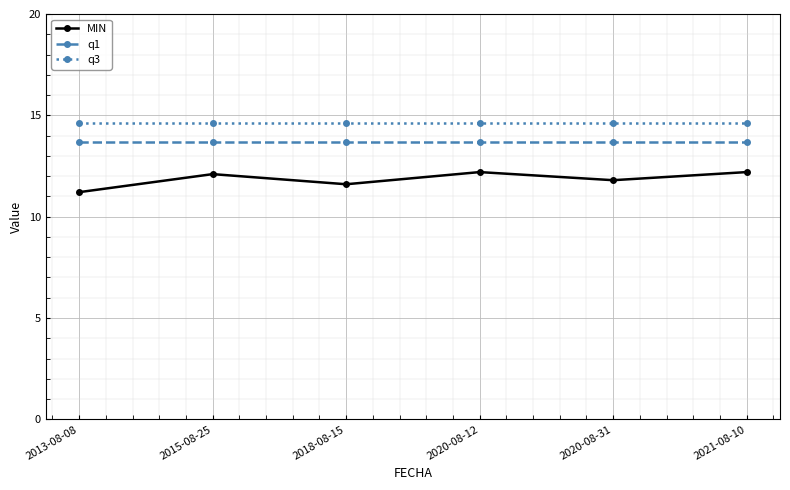

List the series in order of their peak value, lowest first.

MIN, q1, q3